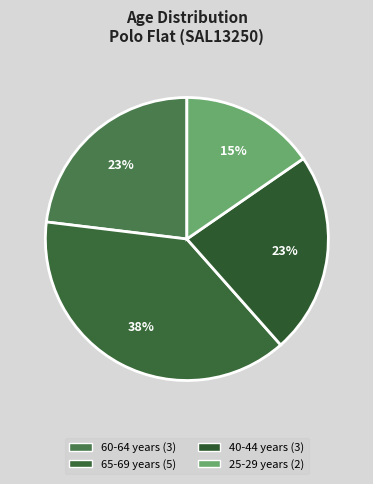

How many slices are in this pie chart?

4